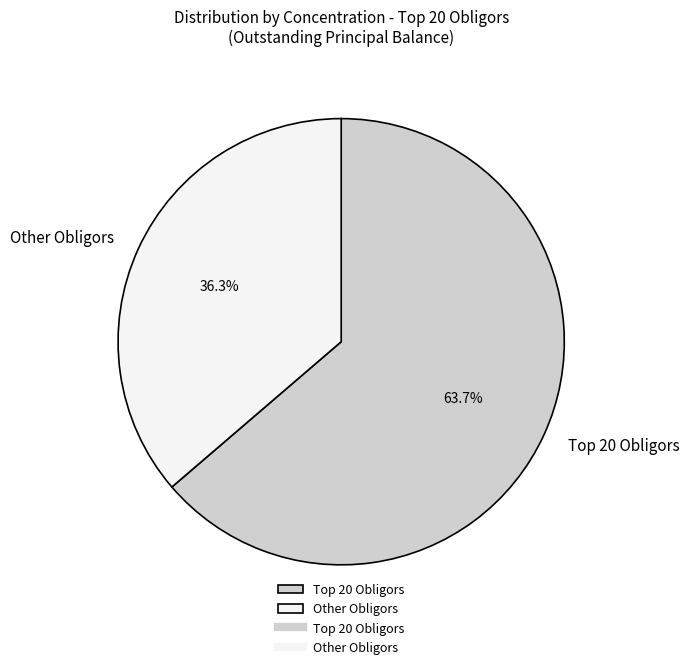

Rank the categories by value from lowest to highest.

Other Obligors, Top 20 Obligors